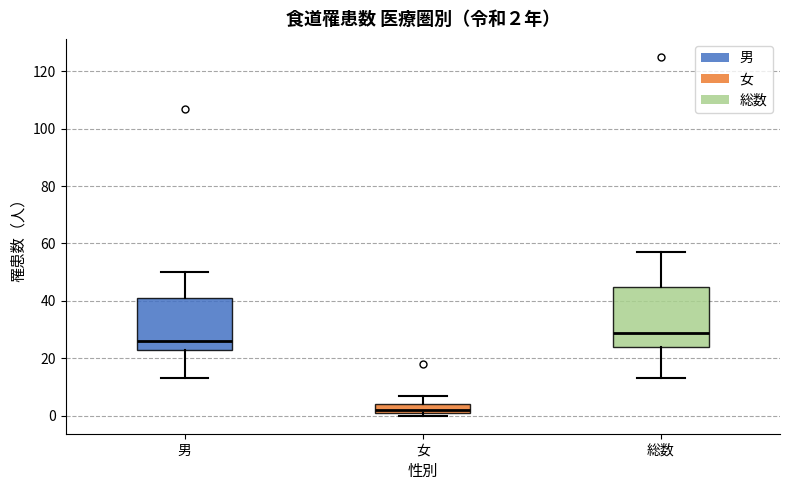

Which box's median line is the lowest?

女